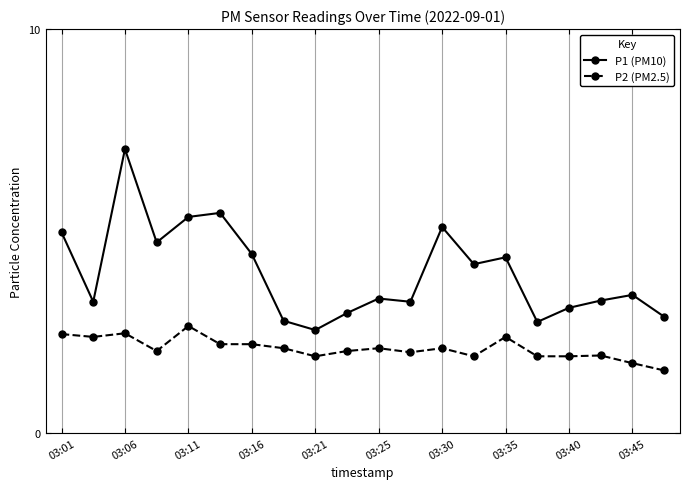

What is the maximum value for P1 (PM10)?

7.0